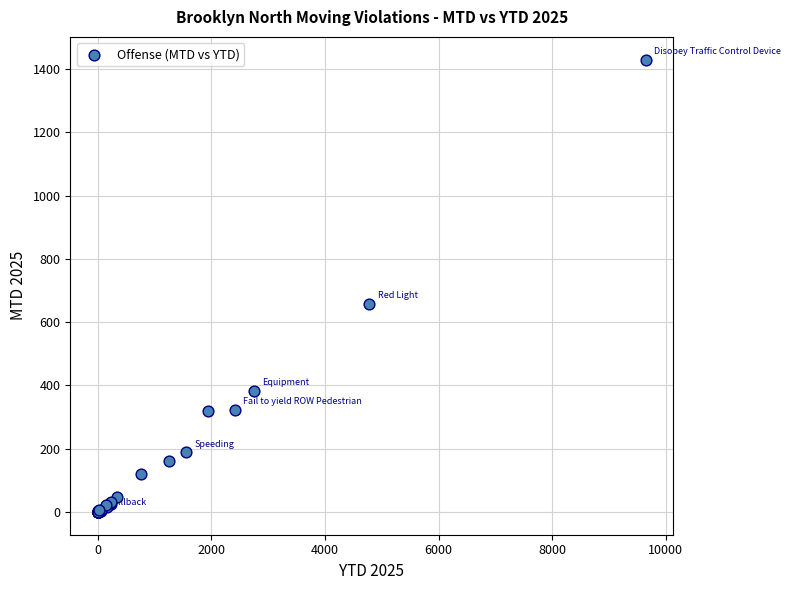

What Y value in the scatter plot is closest to 715?

659